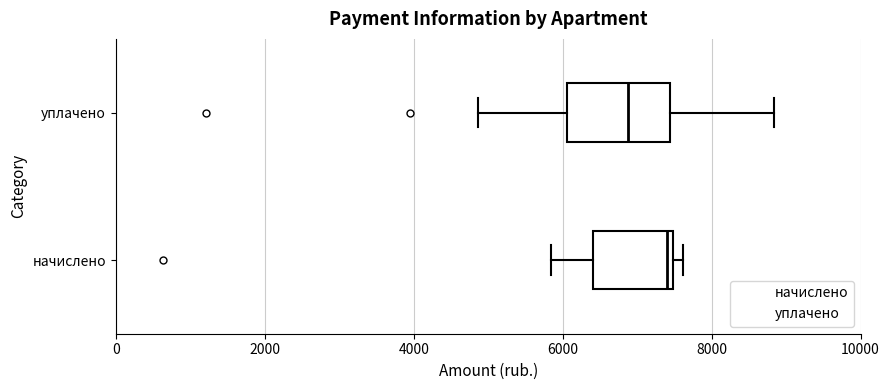

Reading bottom to top, transcribe this box plot: for each box, give where its median line is, the range the box spans, and where its two whiskers end, as read against the x-axis. The values are not printed on the chart, so give them approximately, as read against the axis.

начислено: median 7400 (just left of the box's right edge), box 6400 to 7400, whiskers 5800 to 7600
уплачено: median 6800, box 6000 to 7400, whiskers 4800 to 8800